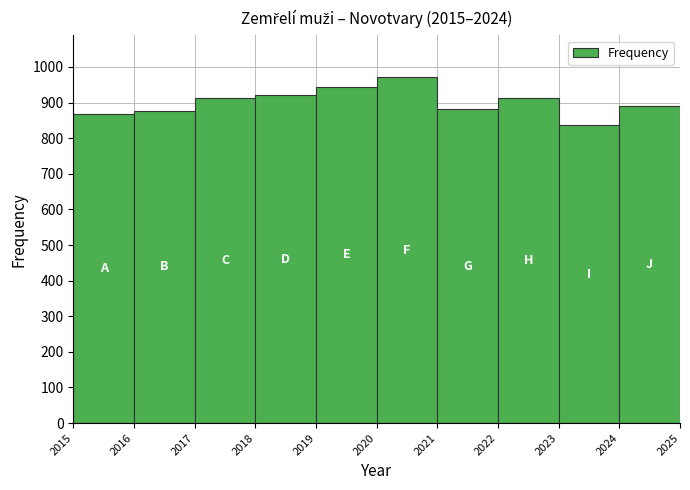

What is the height of the bar covering 2018 to 2019 on the x-axis? The values are not printed on the chart, so give them approximately, as read against the axis.

920